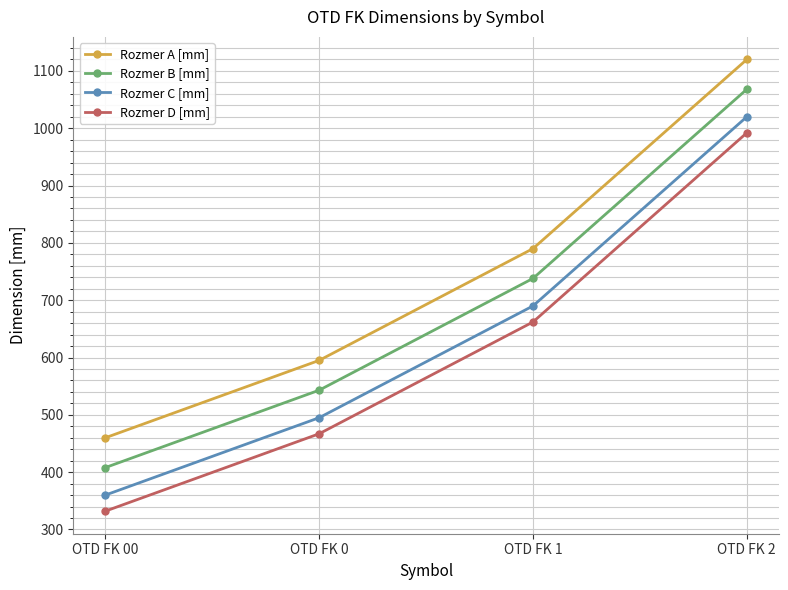

What is the minimum value shown in the chart?

332